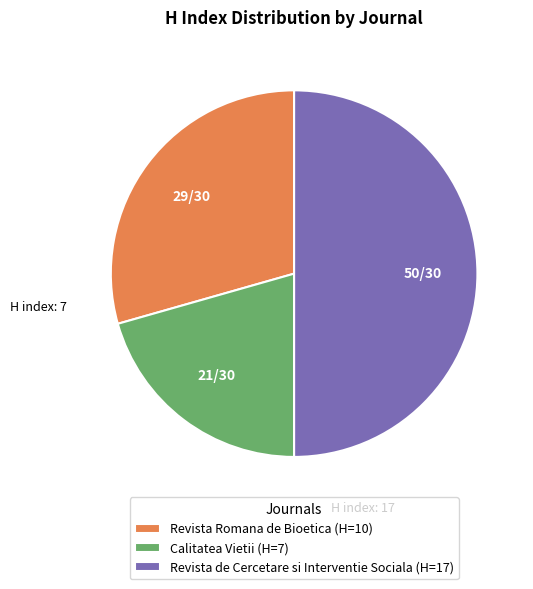

Is it true that Revista de Cercetare si Interventie Sociala (H=17) is 50% of the pie?

True